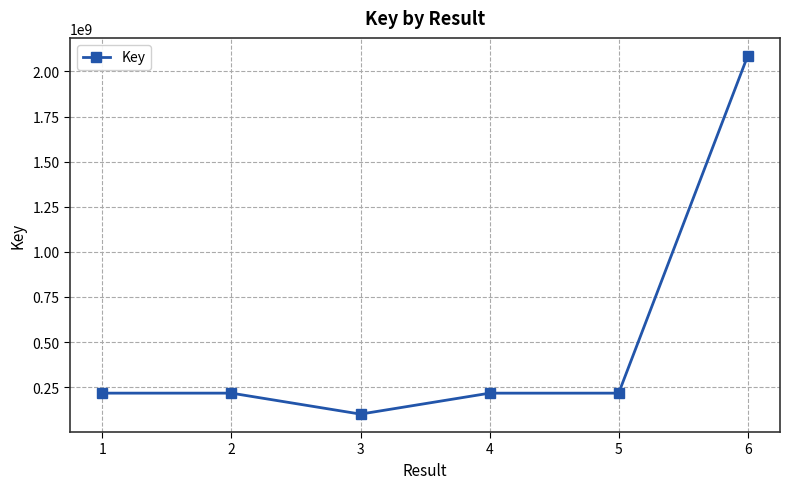

What value does the data have at 2, to the nearest 100?

216912800